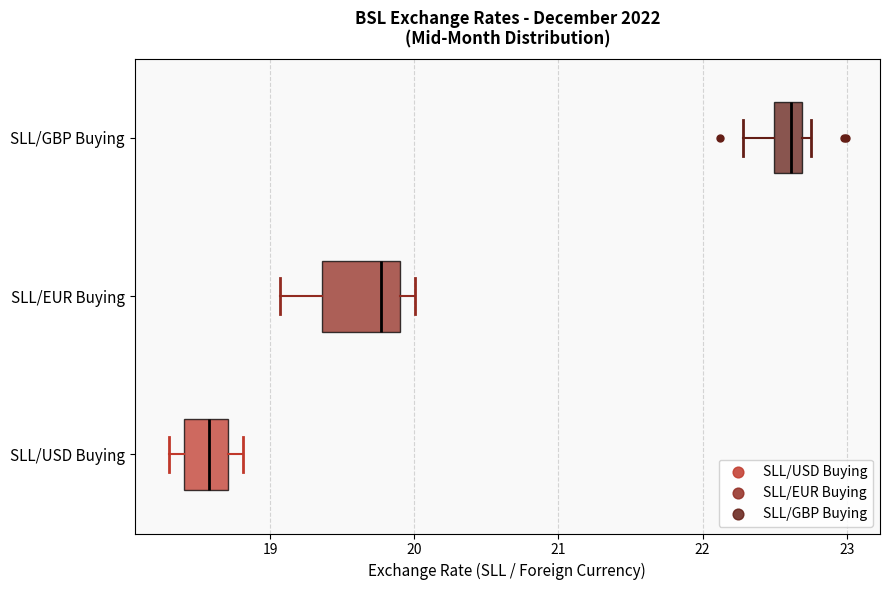

Where does the median line of the box for SLL/USD Buying sit on the x-axis? The values are not printed on the chart, so give them approximately, as read against the axis.

18.6